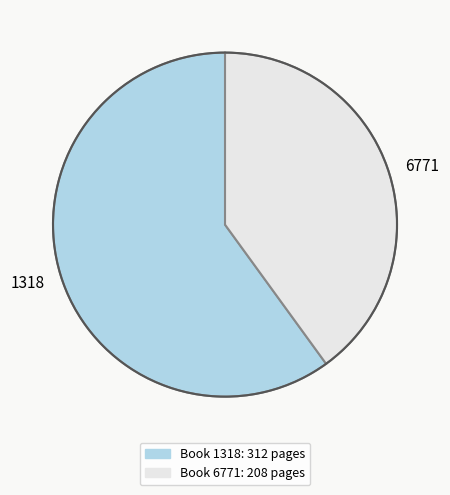

True or false: 6771 accounts for 30% of the total.

False